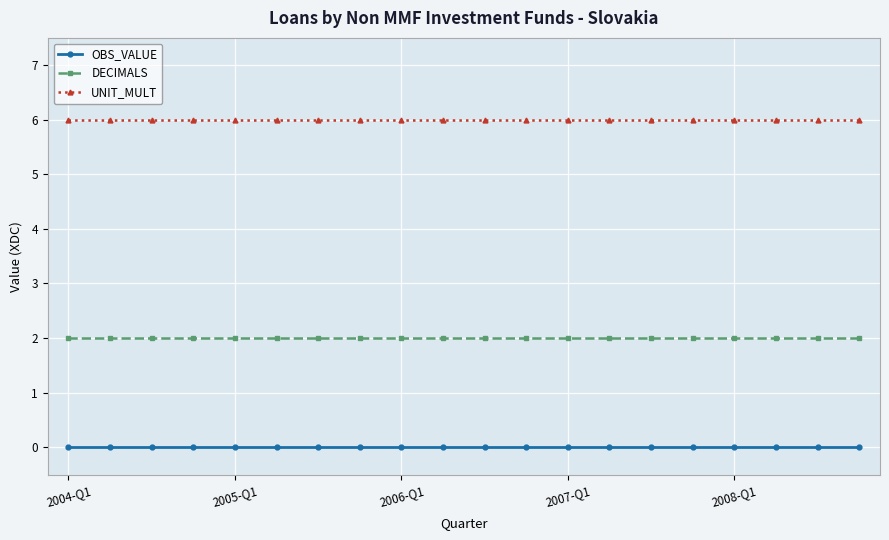

Does the chart display data point markers on the line(s)?

Yes